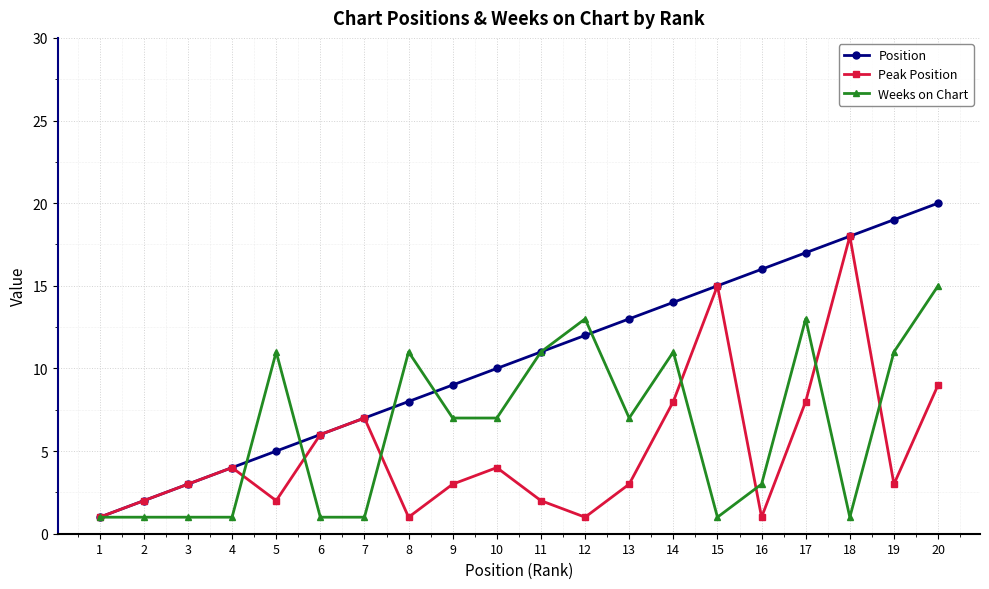

At which label does Position reach its peak?

20